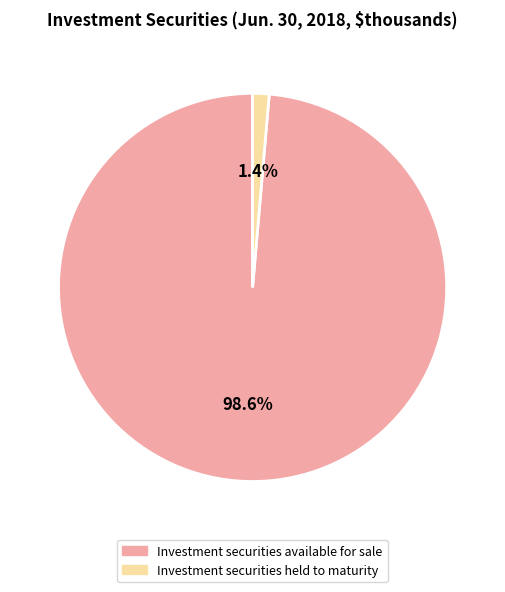

To the nearest percent, what is the combined percentage of Investment securities held to maturity and Investment securities available for sale?

100%